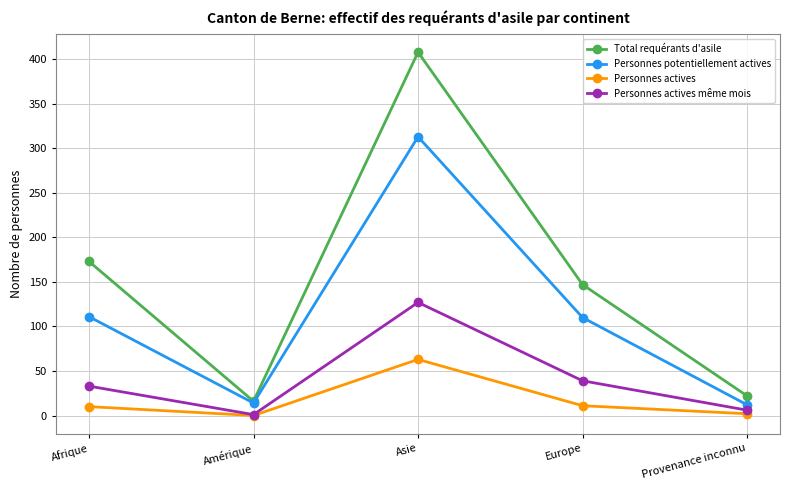

At which category is the sum across all series the highest?

Asie